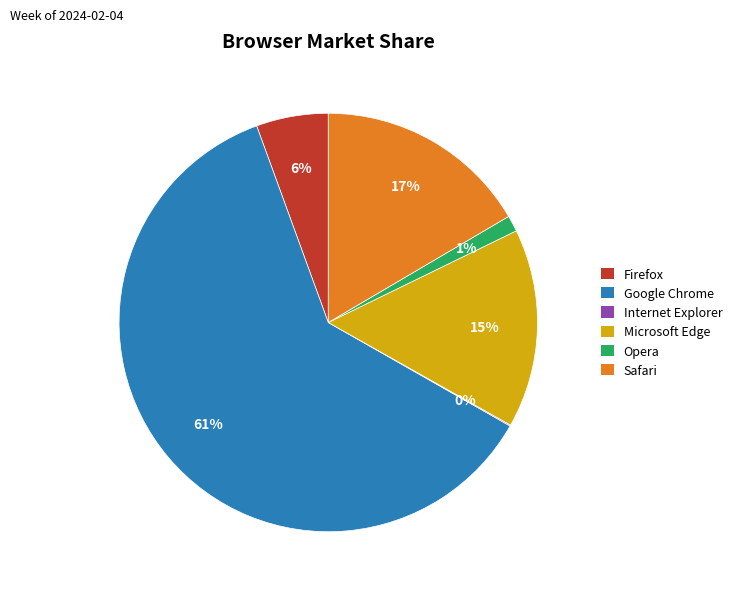

What percentage is the Firefox slice, to the nearest percent?

6%